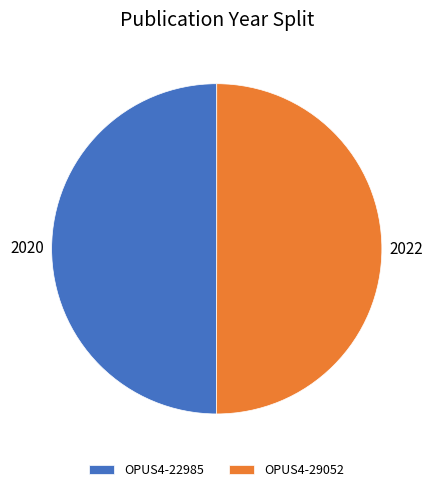

What is the ratio of the value at OPUS4-22985 to the value at OPUS4-29052?

1.0